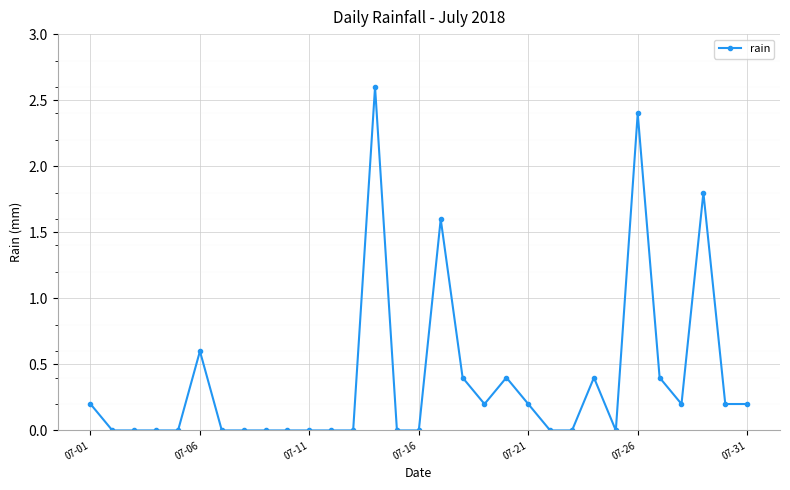

What is the value of the 20th point from the left?

0.4